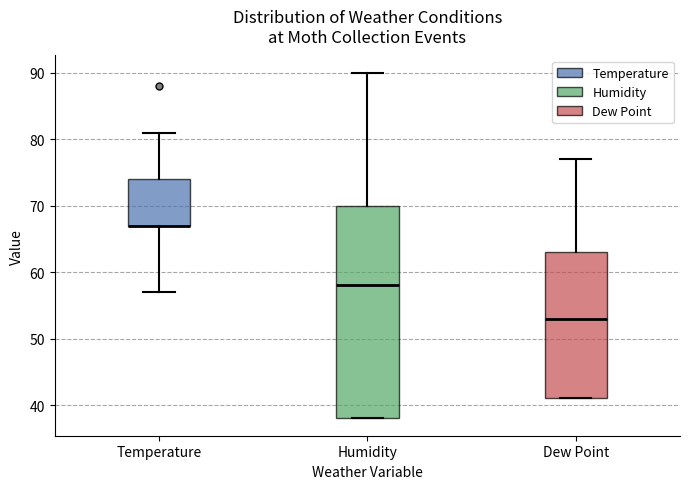

Reading left to right, read every box against the y-axis: the position of its median line, the range the box covers, and the ends of its whiskers. The values are not printed on the chart, so give them approximately, as read against the axis.

Temperature: median 67 (drawn on the box's lower edge), box 67 to 74, whiskers 57 to 81
Humidity: median 58, box 38 to 70, whiskers 38 to 90
Dew Point: median 53, box 41 to 63, whiskers 41 to 77